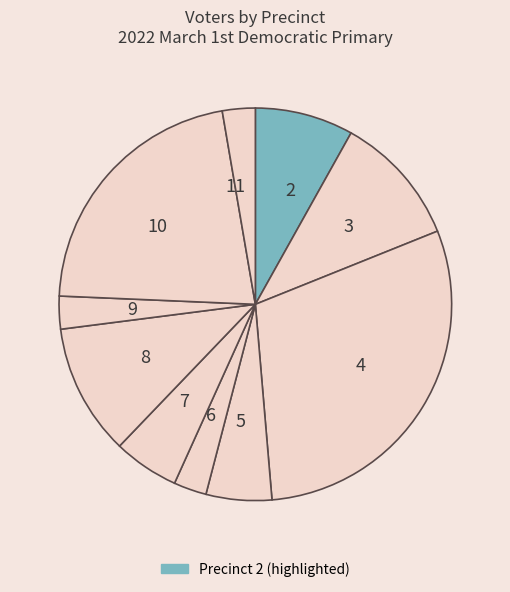

Is there a majority slice in this chart?

No